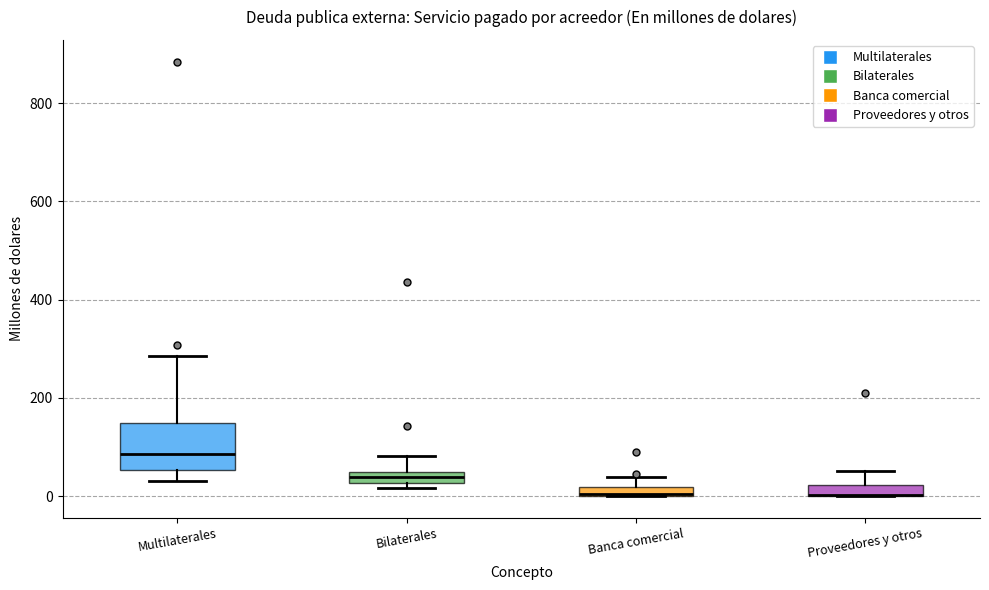

Where is the upper edge of the box for Banca comercial on the y-axis? The values are not printed on the chart, so give them approximately, as read against the axis.

20